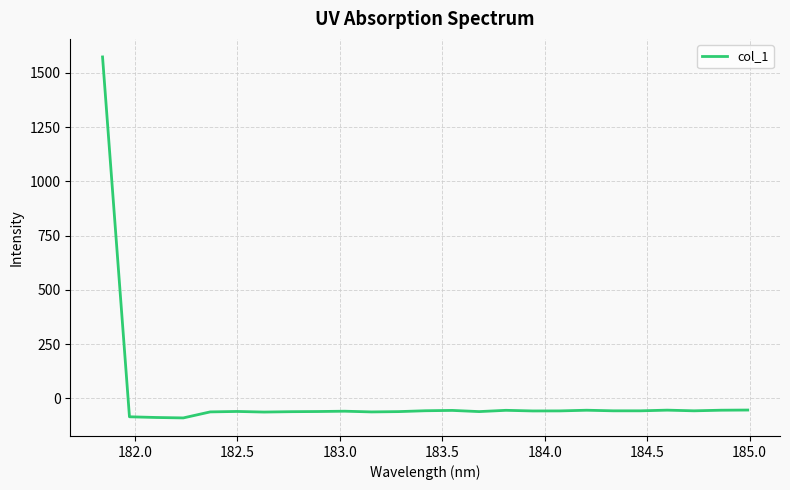

What is the minimum value shown in the chart?

-90.1